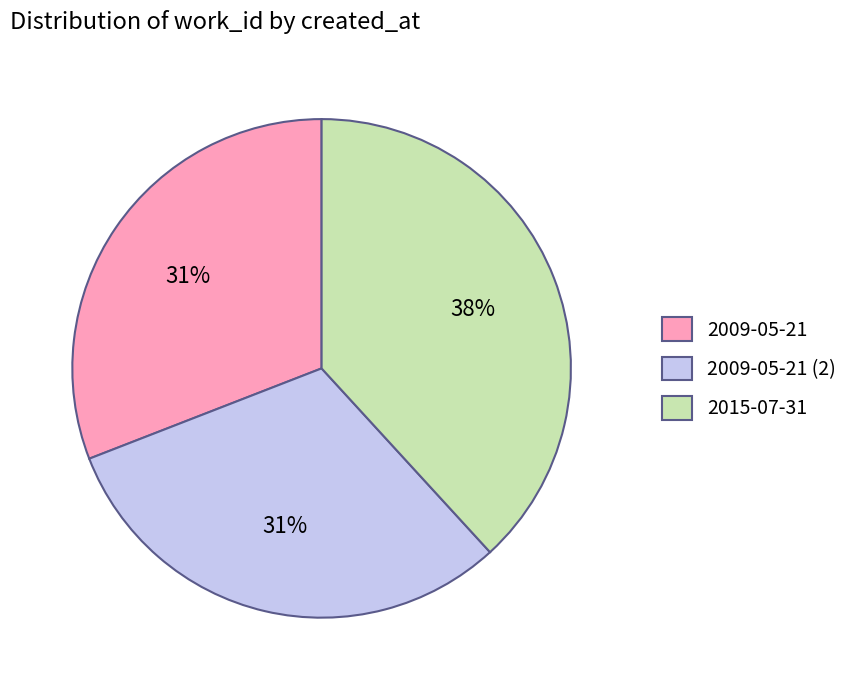

To the nearest percent, what is the average slice percentage?

33%